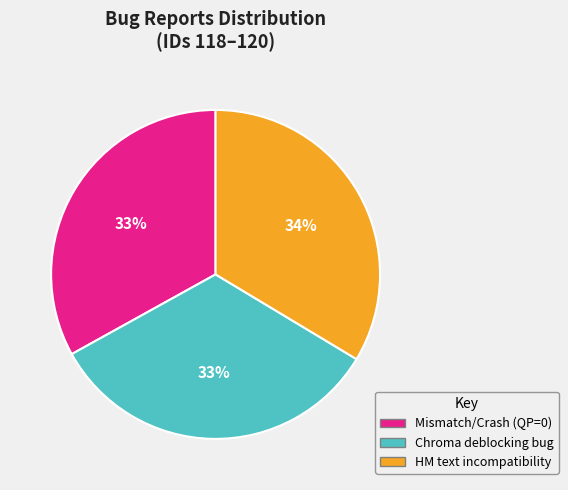

How many segments does this pie chart have?

3